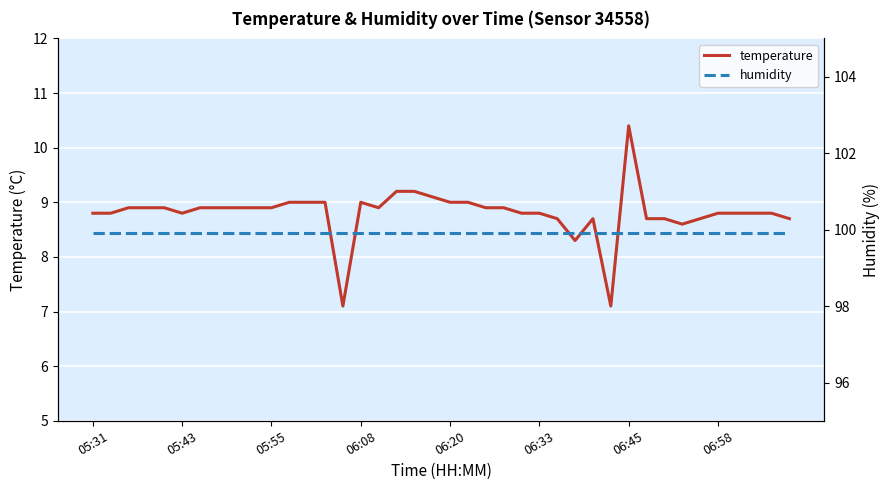

Between 05:31 and 9, which series saw the biggest shift?

temperature